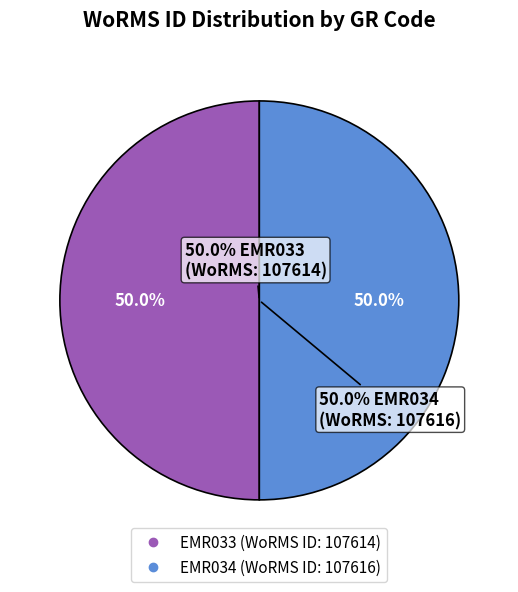

To the nearest percent, what percentage of the pie is EMR033?

50%